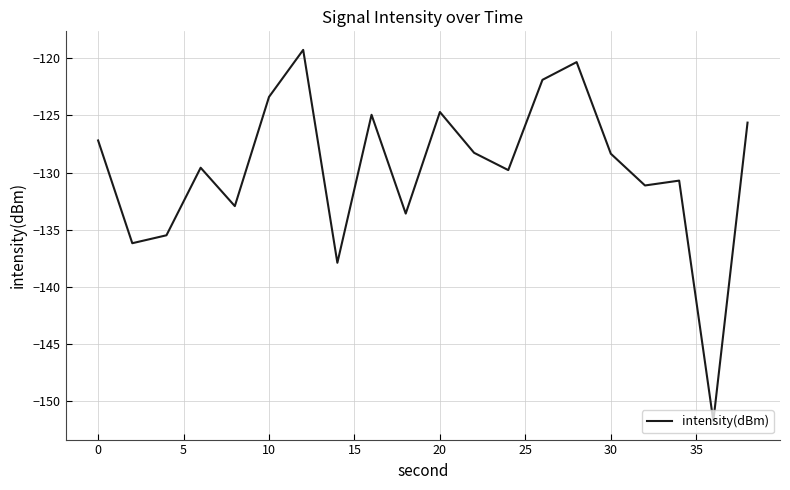

What is the difference between the second highest and second lowest values?

17.5